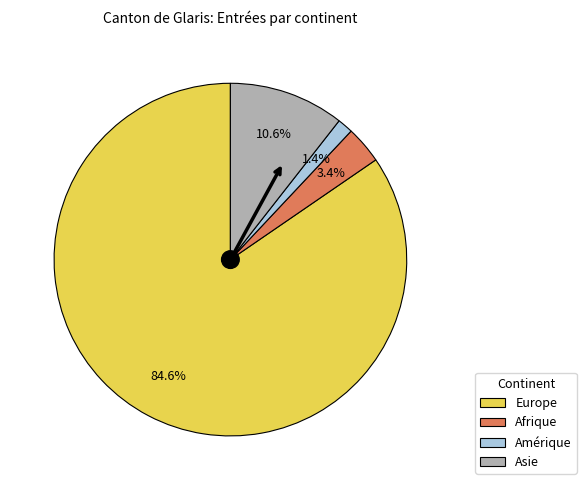

What is the majority slice?

Europe